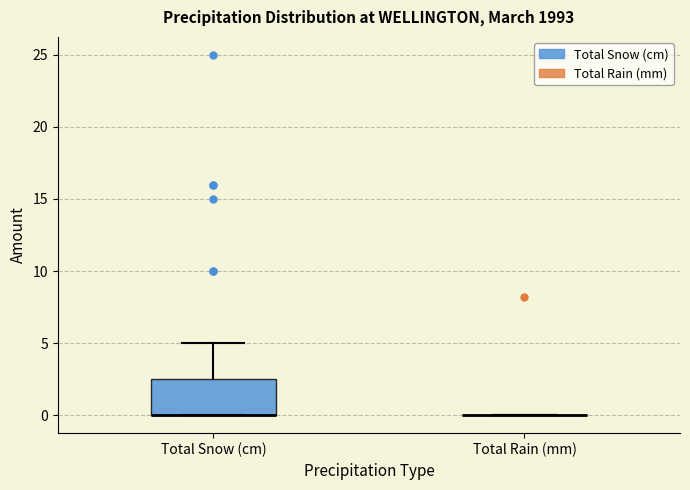

Reading left to right, transcribe this box plot: for each box, give where its median line is, the range the box spans, and where its two whiskers end, as read against the y-axis. The values are not printed on the chart, so give them approximately, as read against the axis.

Total Snow (cm): median 0.0 (drawn on the box's lower edge), box 0.0 to 2.5, whiskers 0.0 to 5.0
Total Rain (mm): box collapsed to a line at 0.0, whiskers 0.0 to 0.0